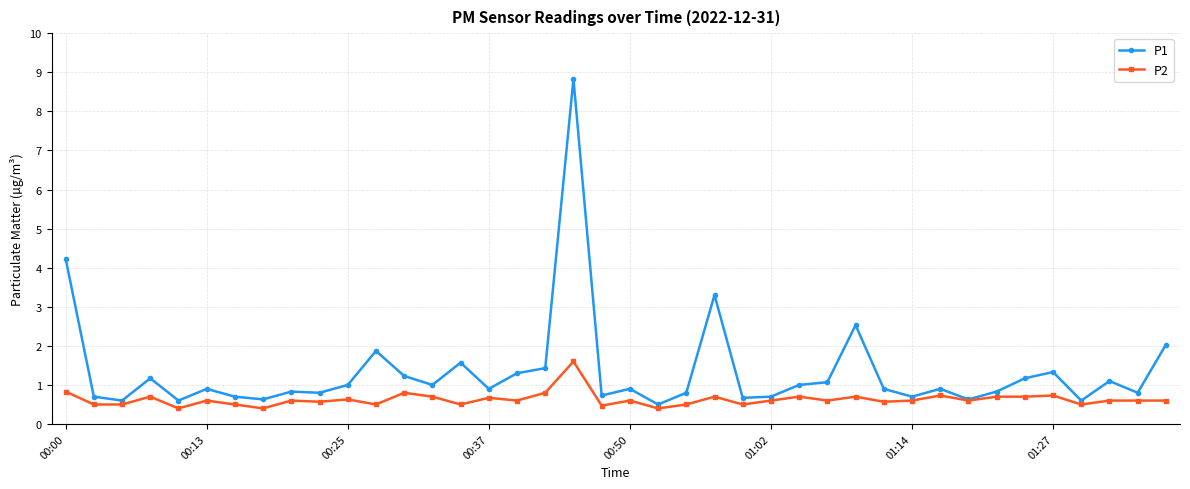

What is the smallest value displayed?

0.4